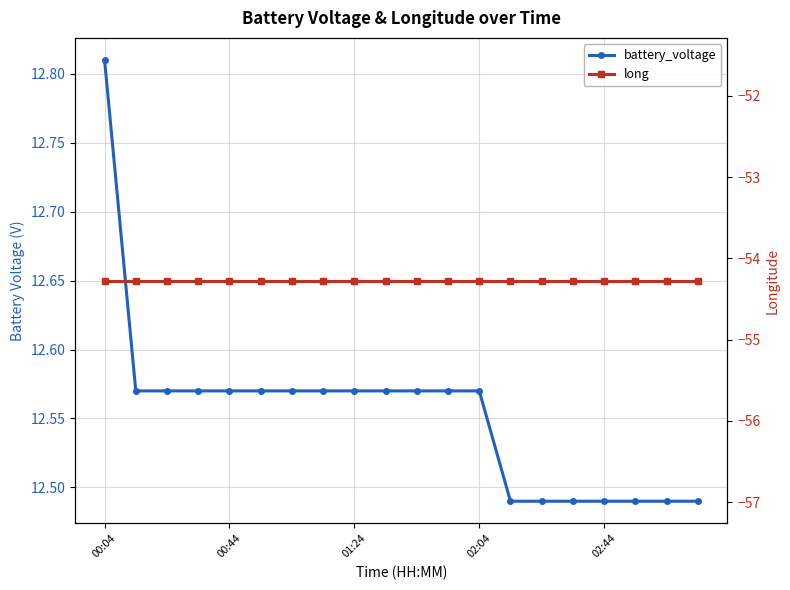

Reading right to left, extract all data points from this chart.

battery_voltage: 12.5	12.5	12.5	12.5	12.5	12.5	12.5	12.6	12.6	12.6	12.6	12.6	12.6	12.6	12.6	12.6	12.6	12.6	12.6	12.8
long: -54.3	-54.3	-54.3	-54.3	-54.3	-54.3	-54.3	-54.3	-54.3	-54.3	-54.3	-54.3	-54.3	-54.3	-54.3	-54.3	-54.3	-54.3	-54.3	-54.3